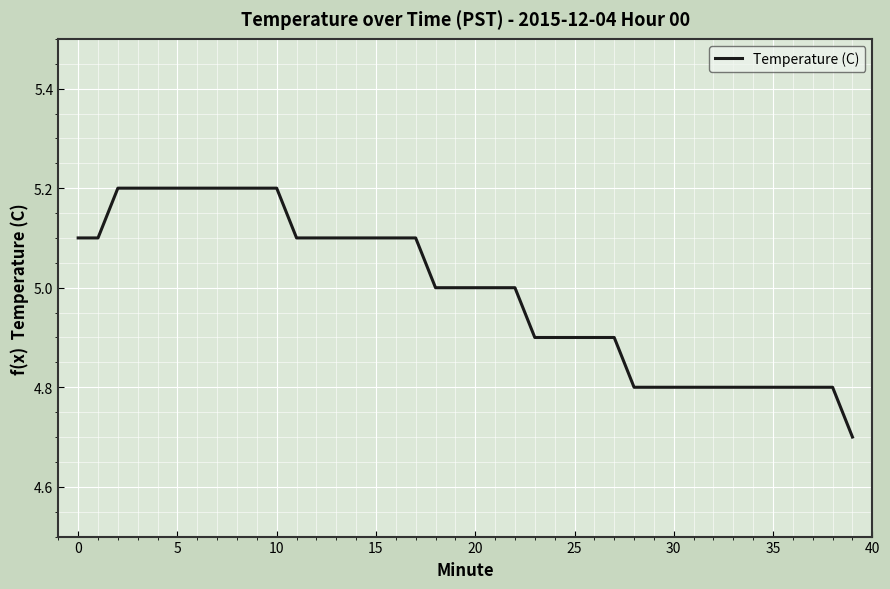

What is the difference between the maximum and minimum values?

0.5